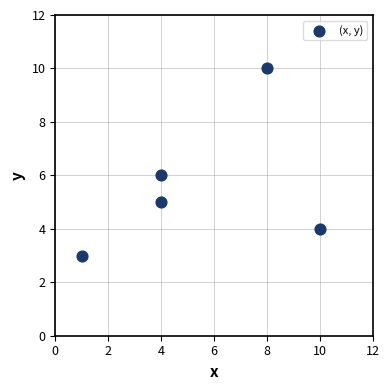

What is the range of X values (max minus min)?

9